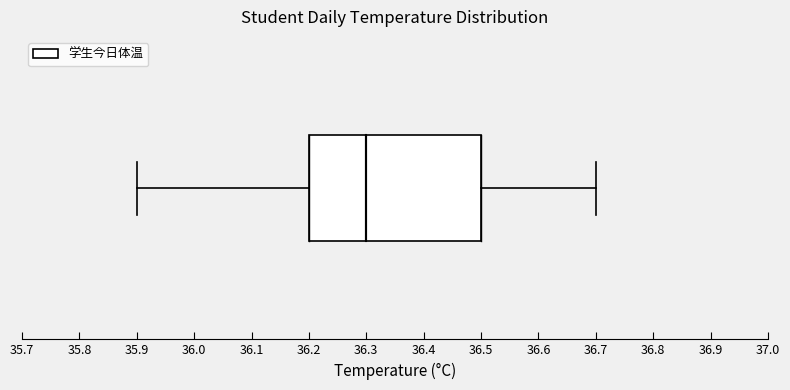

Read this box plot against the x-axis: the position of the median line, the range covered by the box, and the ends of both whiskers. The values are not printed on the chart, so give them approximately, as read against the axis.

median 36.3, box 36.2 to 36.5, whiskers 35.9 to 36.7